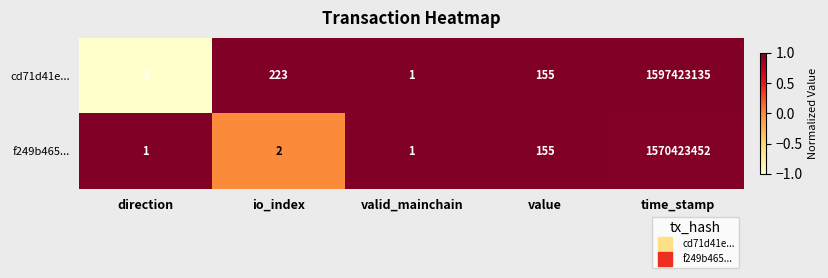

What is the sum of all cd71d41e... values?

1597423513